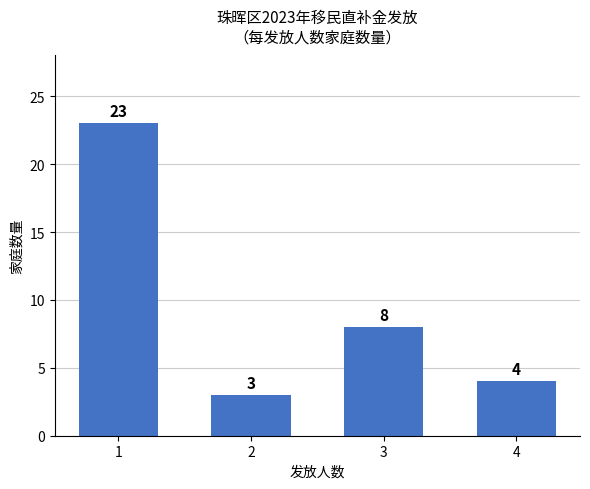

How many bars are there in total?

4